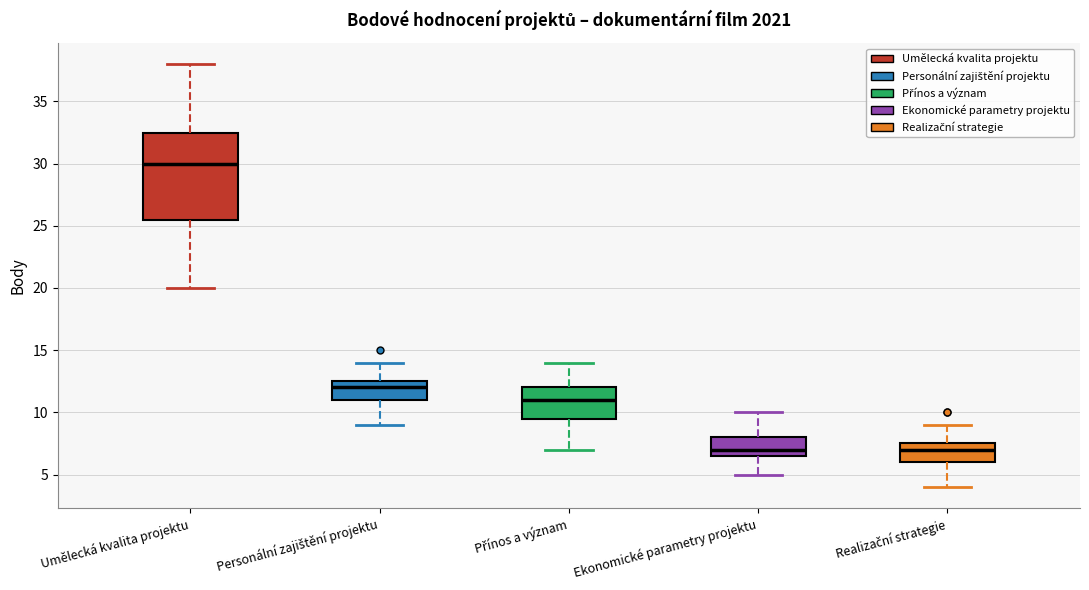

Reading left to right, transcribe this box plot: for each box, give where its median line is, the range the box spans, and where its two whiskers end, as read against the y-axis. The values are not printed on the chart, so give them approximately, as read against the axis.

Umělecká kvalita projektu: median 30.0, box 25.5 to 32.5, whiskers 20.0 to 38.0
Personální zajištění projektu: median 12.0, box 11.0 to 12.5, whiskers 9.0 to 14.0
Přínos a význam: median 11.0, box 9.5 to 12.0, whiskers 7.0 to 14.0
Ekonomické parametry projektu: median 7.0, box 6.5 to 8.0, whiskers 5.0 to 10.0
Realizační strategie: median 7.0, box 6.0 to 7.5, whiskers 4.0 to 9.0